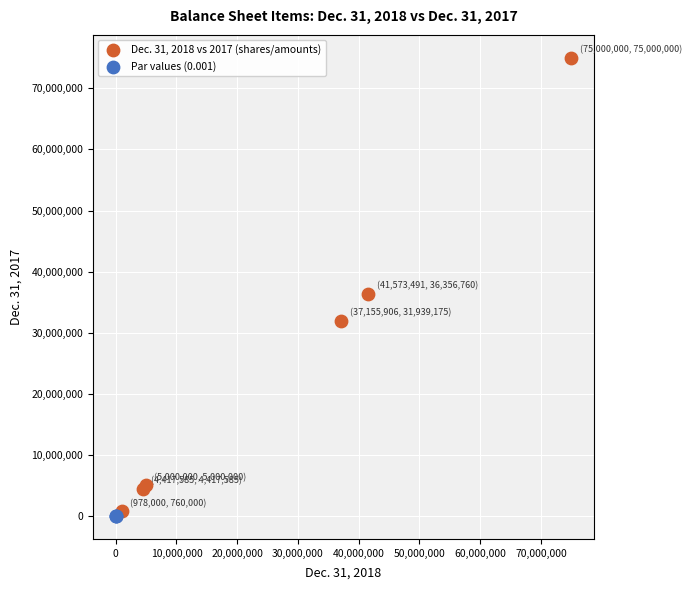

Which series reaches the maximum Y coordinate?

Dec. 31, 2018 vs 2017 (shares/amounts)